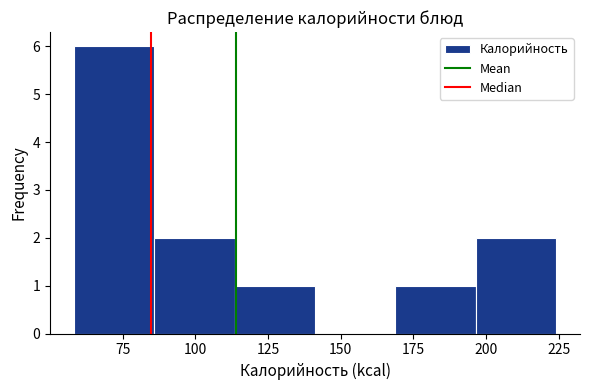

Reading left to right, transcribe this chart: for each bar, give the range it covers on the x-axis and its height. Neither the bar edges nor the heights are printed on the chart, so give them approximately, as read against the axes.

60 to 85: 6
85 to 115: 2
115 to 140: 1
140 to 170: 0
170 to 195: 1
195 to 225: 2